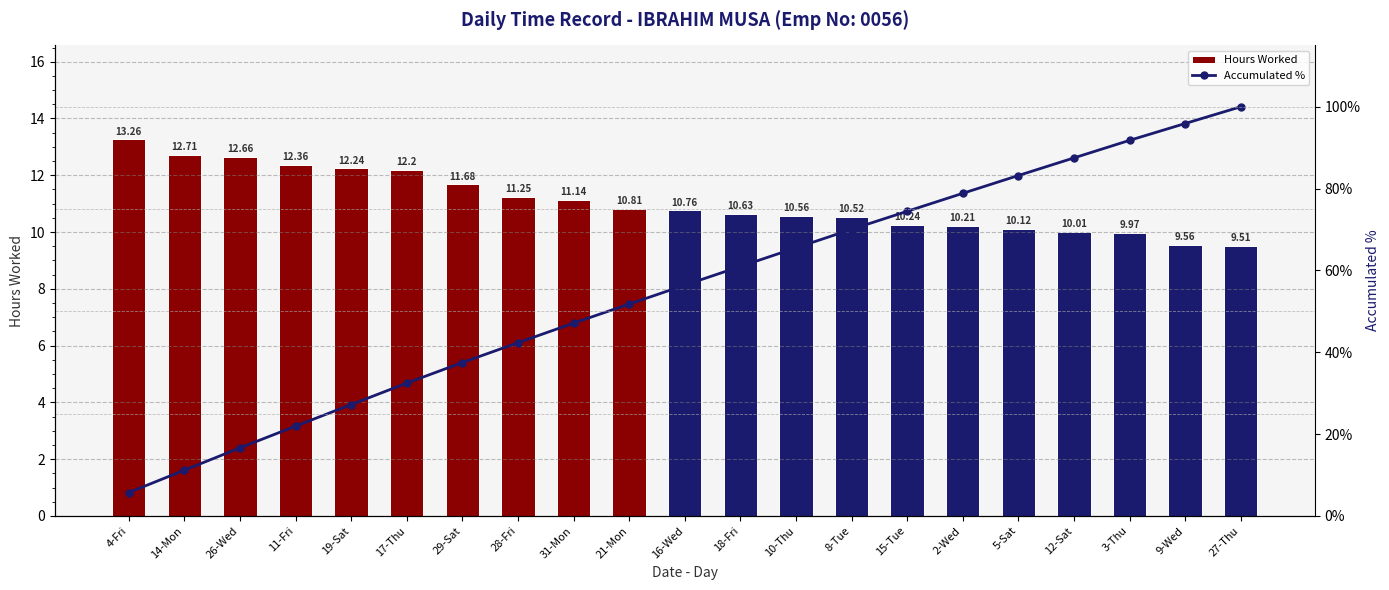

What are all the series names shown in the legend?

Hours Worked, Accumulated %